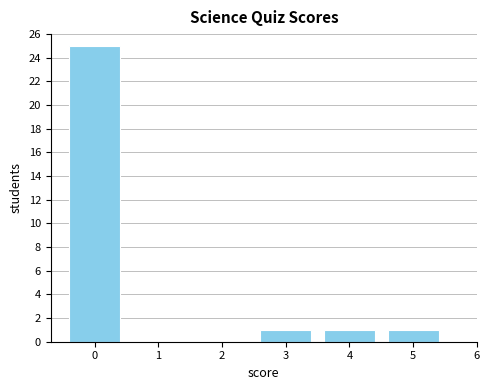

Reading left to right, what are all the values shown in this chart?

0=25	1=0	2=0	3=1	4=1	5=1